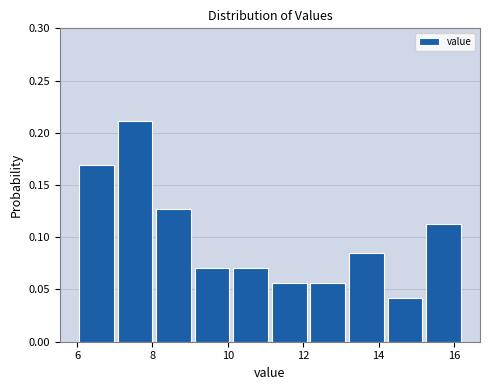

How tall is the bar that spans 6.0 to 7.0 on the x-axis? Neither the bar edges nor the heights are printed on the chart, so give them approximately, as read against the axes.

0.170